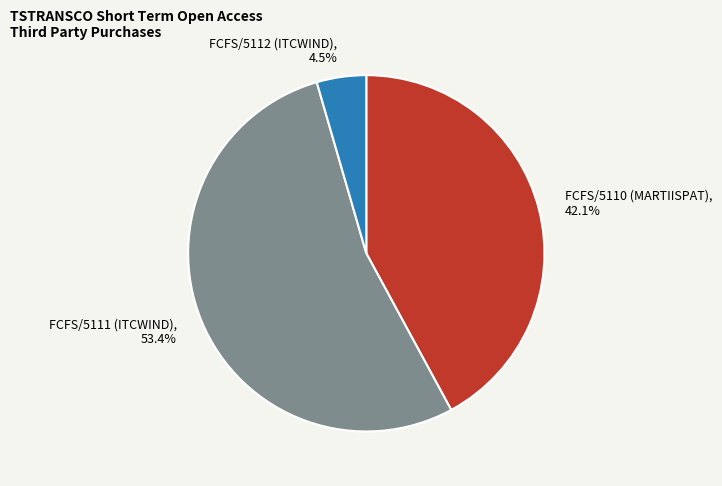

Does FCFS/5111 (ITCWIND) represent more than half of the total?

Yes